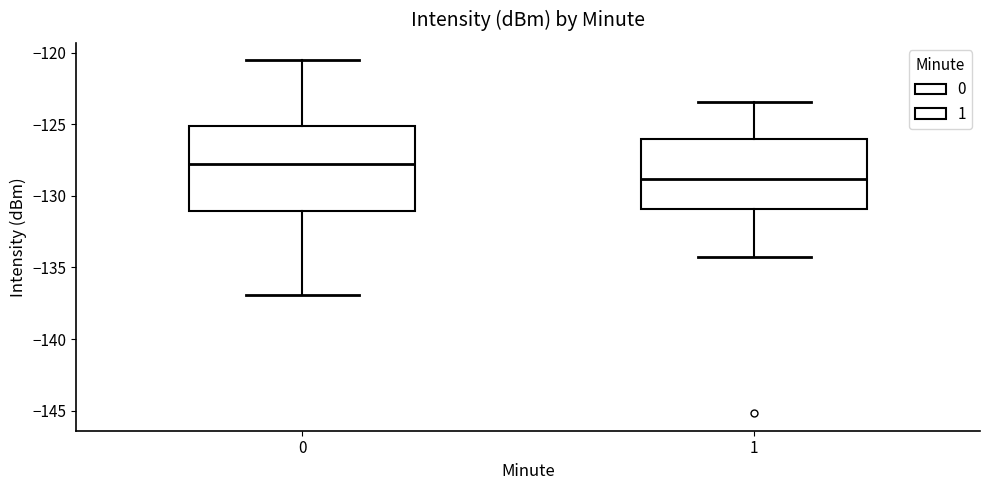

Where does the median line of the box at x = 1 sit on the y-axis? The values are not printed on the chart, so give them approximately, as read against the axis.

-129.0